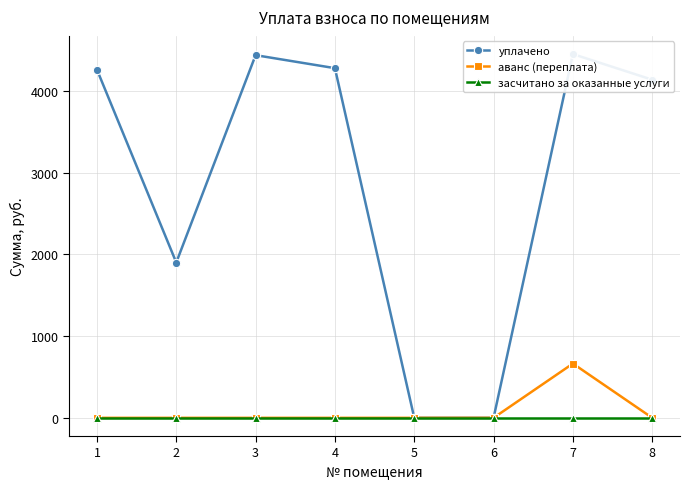

Which has a higher value, 8 or 5?

8